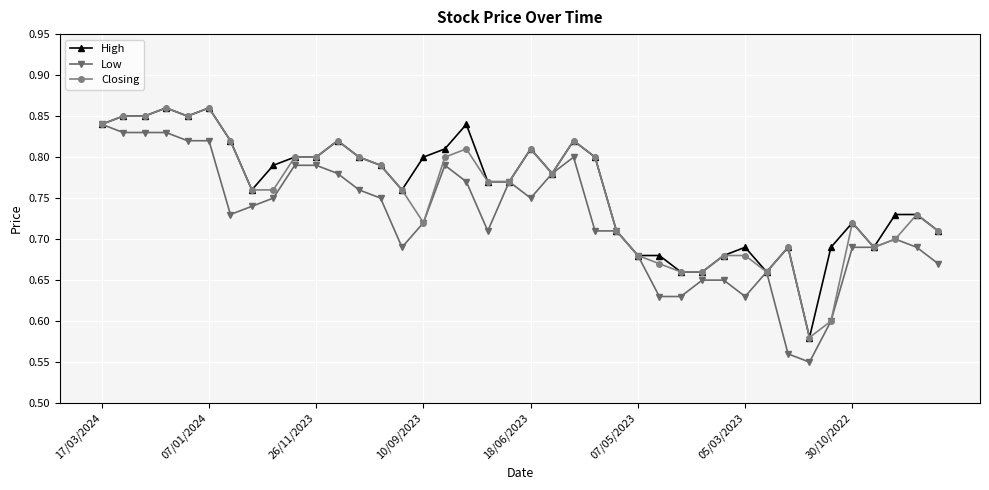

True or false: Closing has more than 1 interior local peaks.

True